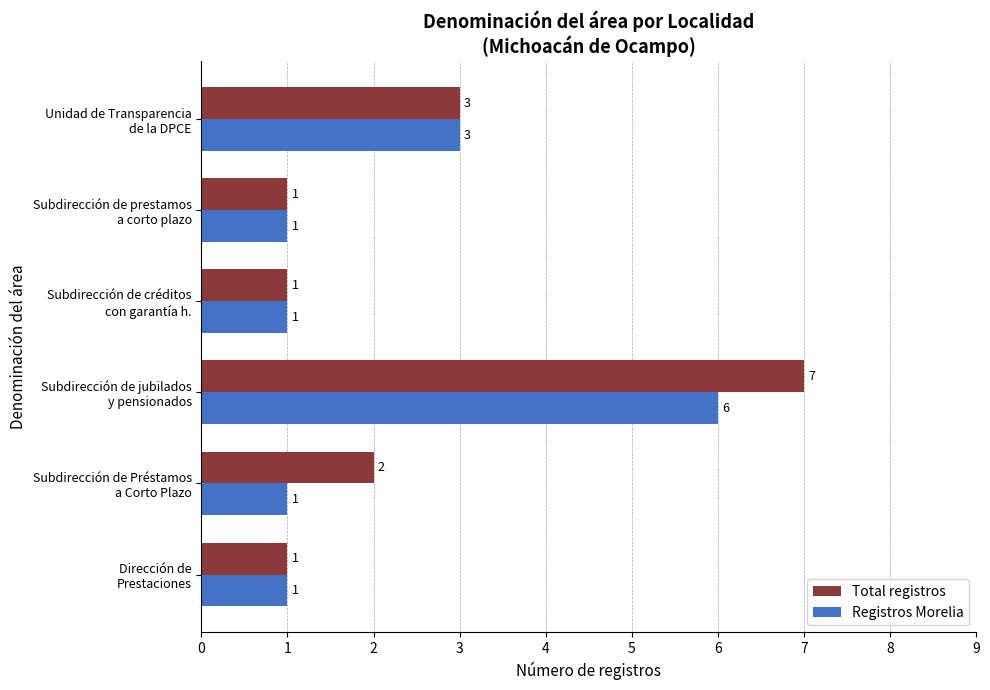

Count the Registros Morelia values in the range 1 to 3.

5